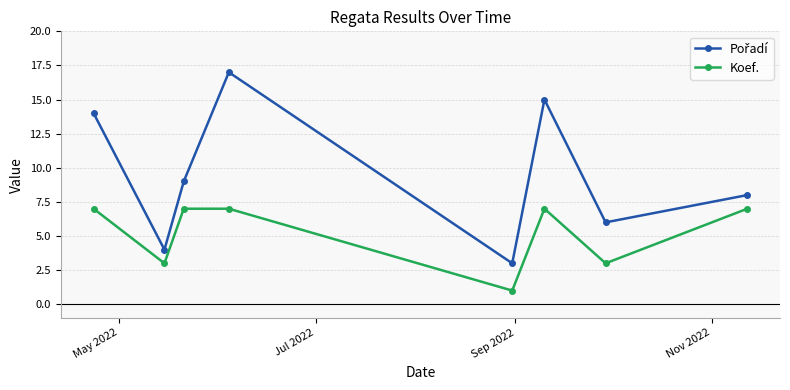

What is the maximum value shown in the chart?

17